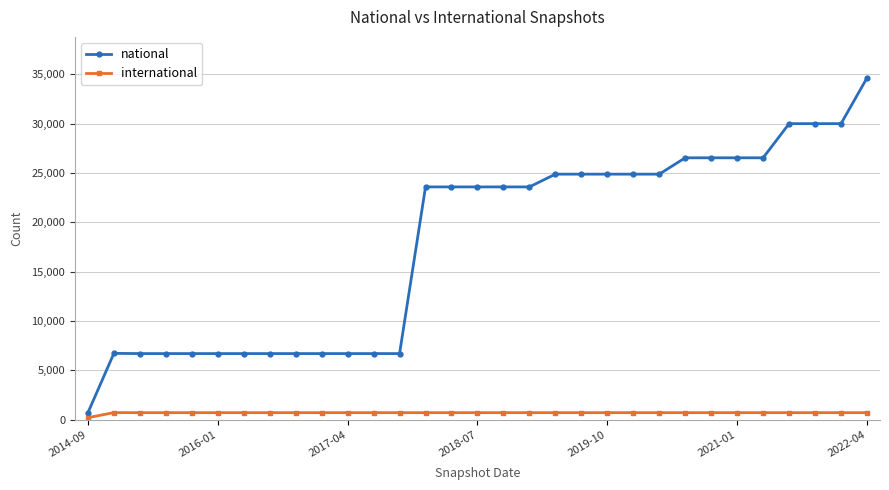

How many values in the national series are below 23580?

13